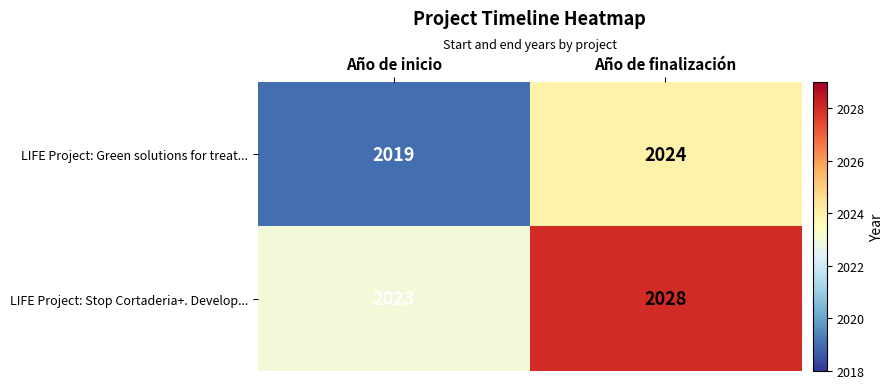

Is it true that LIFE Project: Green solutions for treat... equals 3281 at Año de finalización?

False